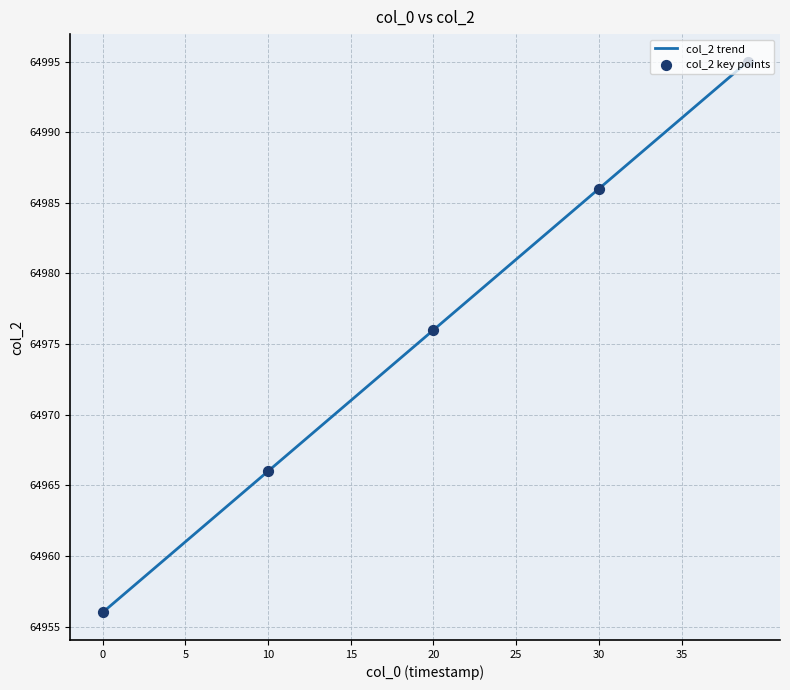

What is the maximum value shown in the chart?

64995